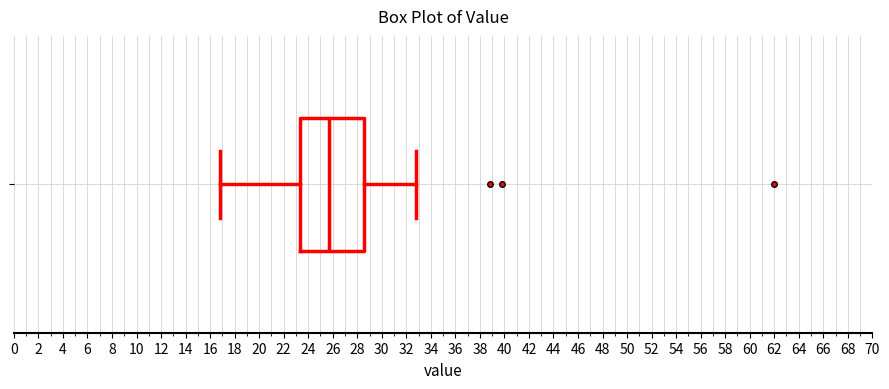

Read this box plot against the x-axis: the position of the median line, the range covered by the box, and the ends of both whiskers. The values are not printed on the chart, so give them approximately, as read against the axis.

median 25.6, box 23.2 to 28.6, whiskers 16.8 to 32.8